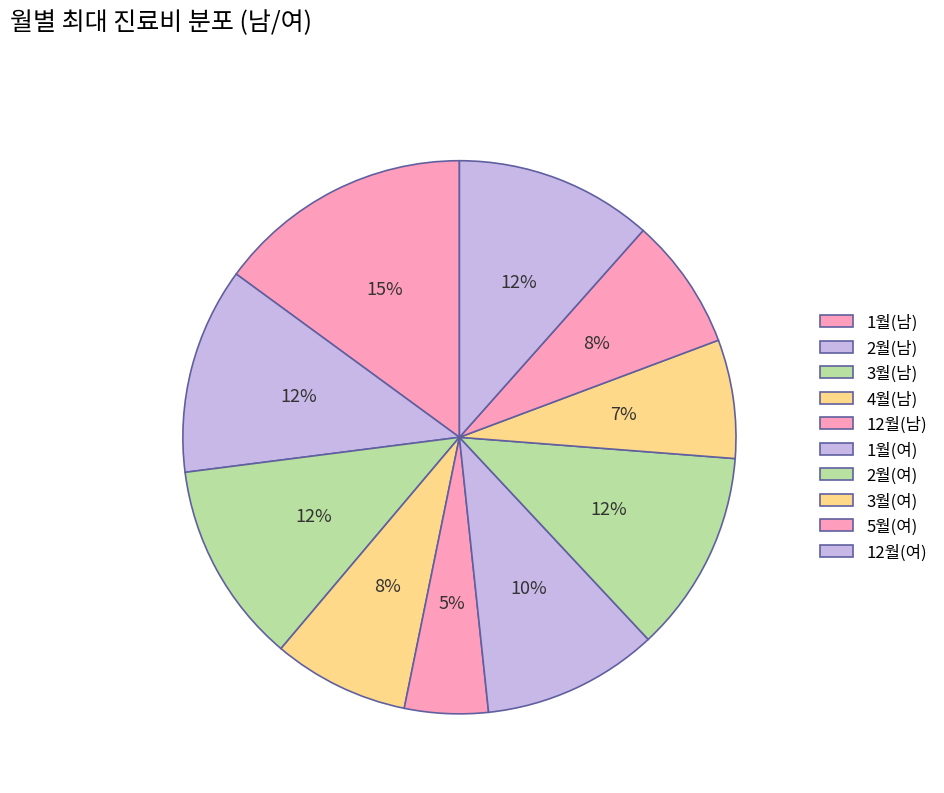

How many slices are in this pie chart?

10